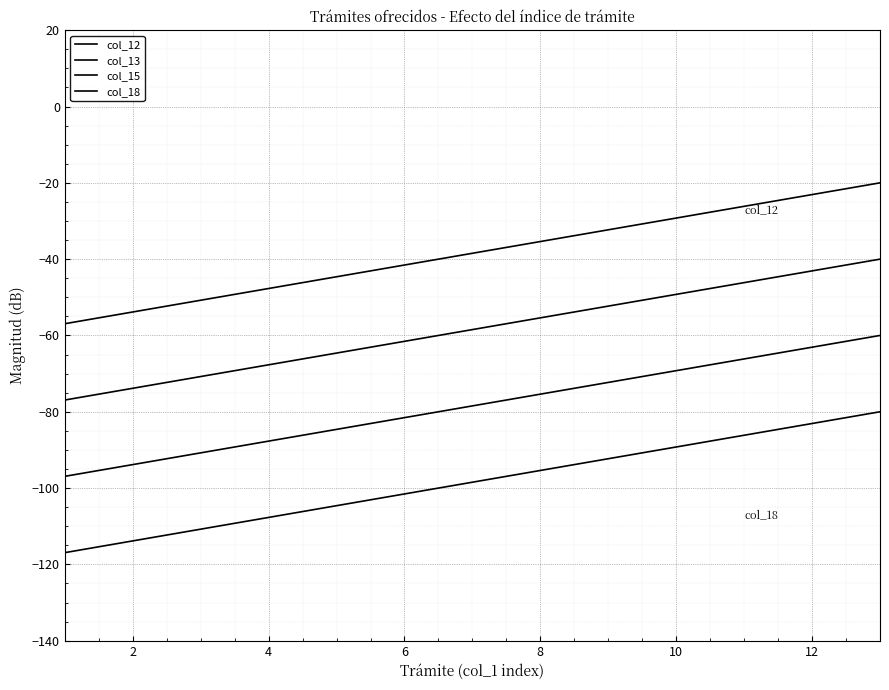

List the series in order of their overall mean, highest first.

col_12, col_13, col_15, col_18